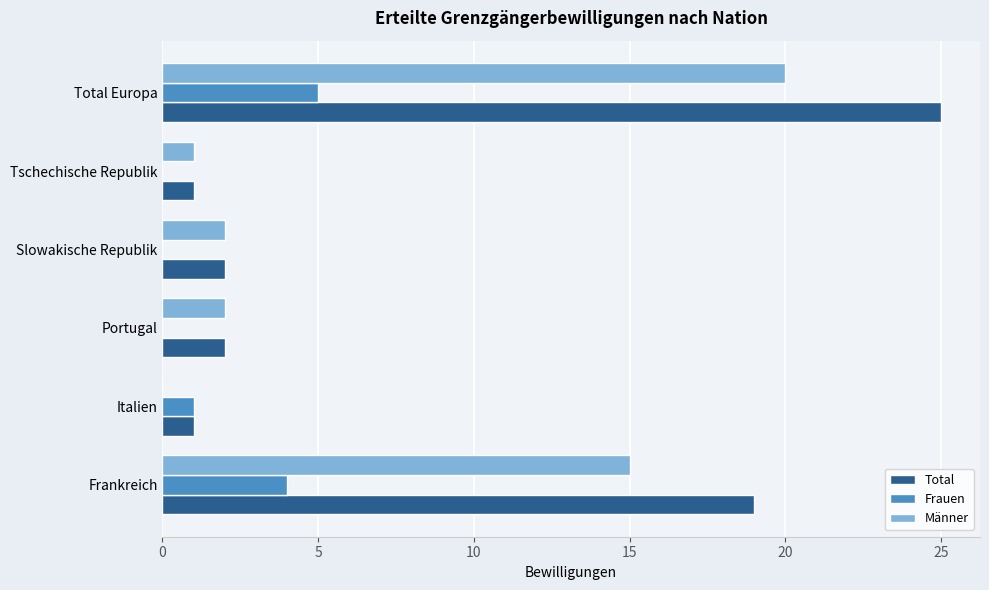

Is it true that Total equals 19 at Frankreich?

True